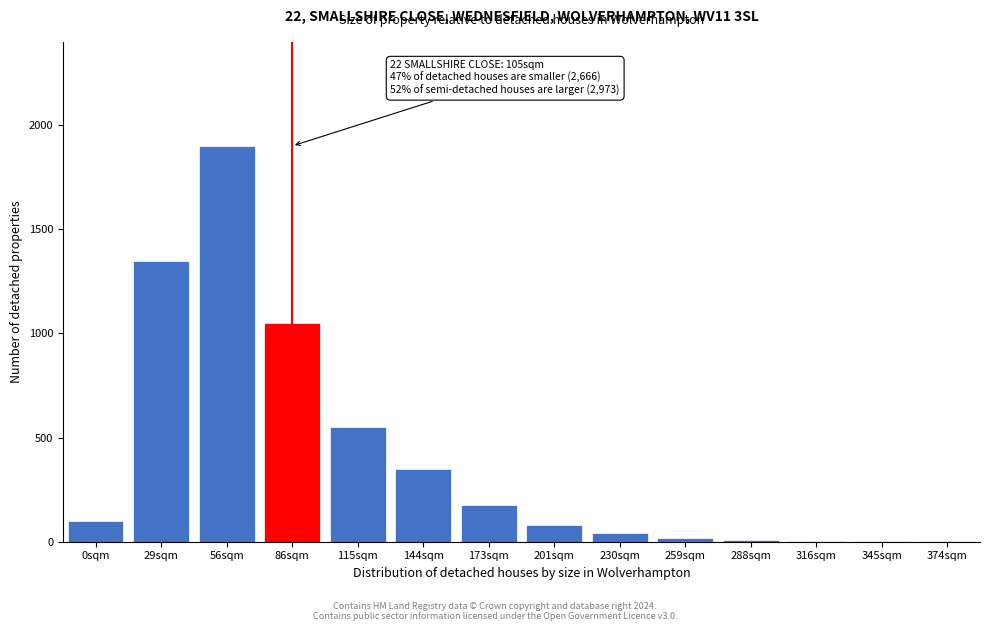

At which category does the chart reach its peak across all series?

56sqm